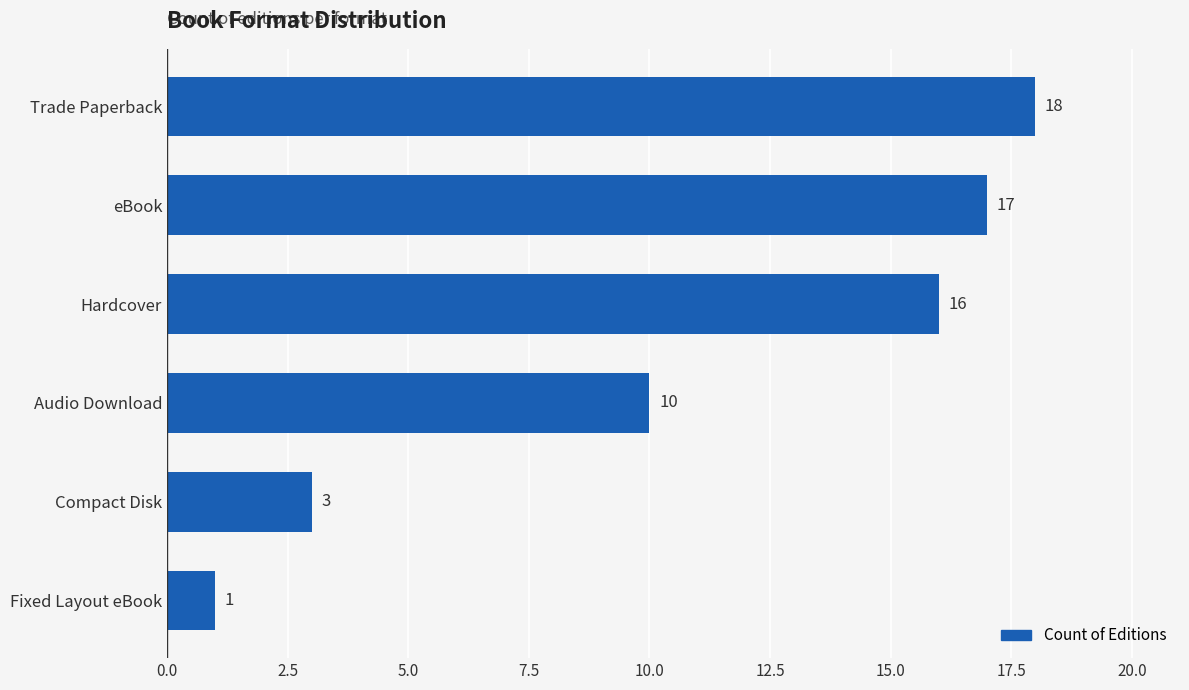

What is the change in value from Audio Download to Compact Disk?

-7